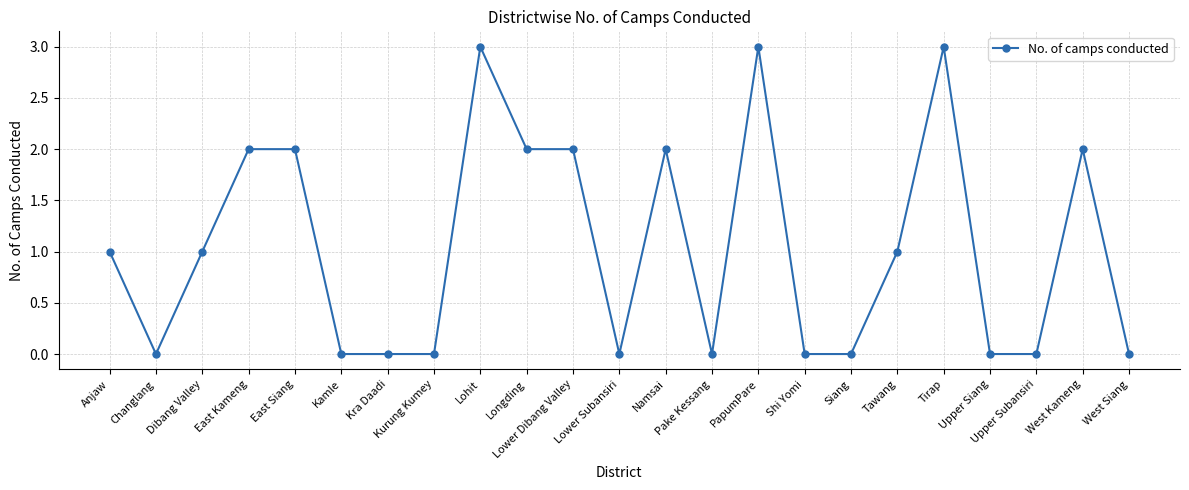

What value does the data have at Tirap?

3